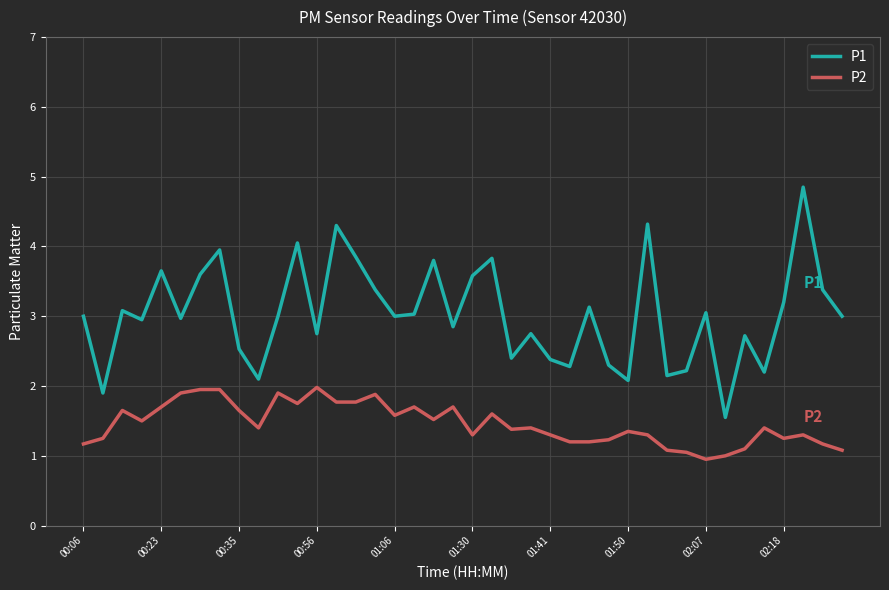

Which series has the largest total across all categories?

P1